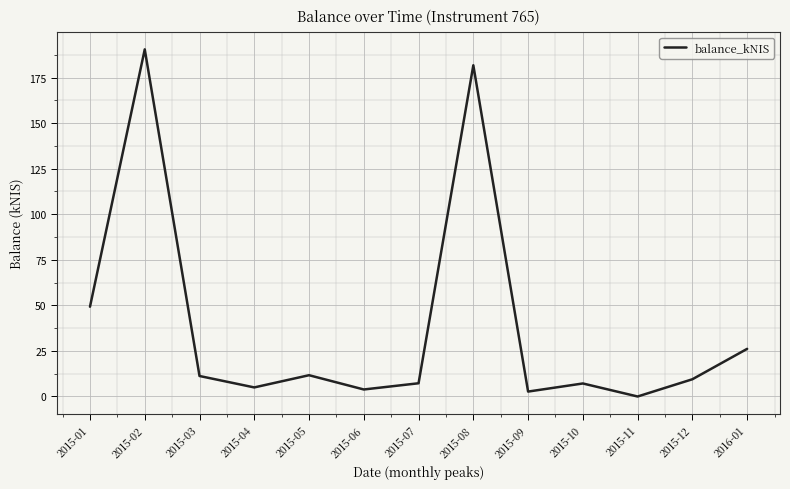

What is the difference between the values at 2015-10 and 2015-04?

2.2